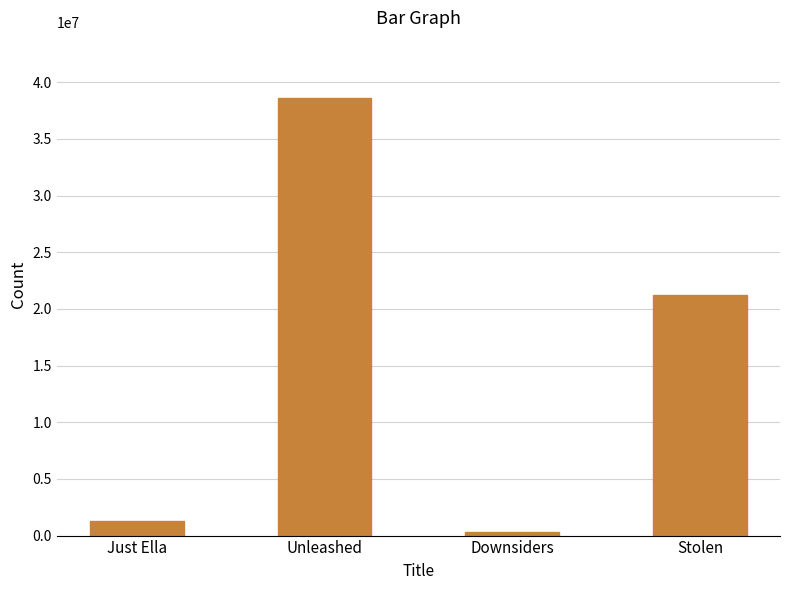

What is the average value?

15346624